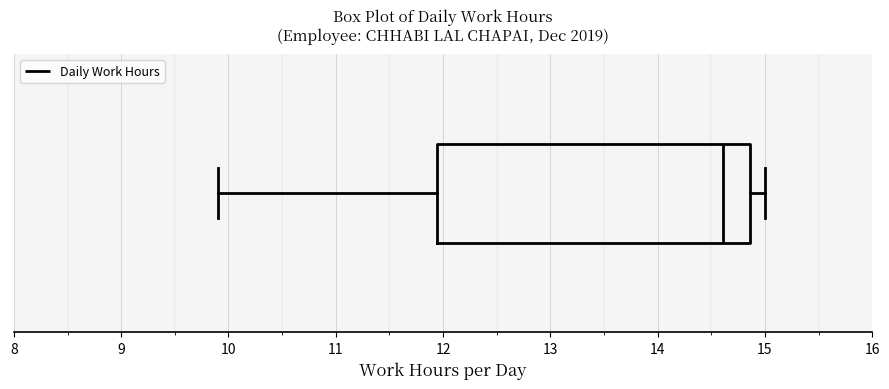

Read this box plot against the x-axis: the position of the median line, the range covered by the box, and the ends of both whiskers. The values are not printed on the chart, so give them approximately, as read against the axis.

median 14.6, box 11.9 to 14.9, whiskers 9.9 to 15.0